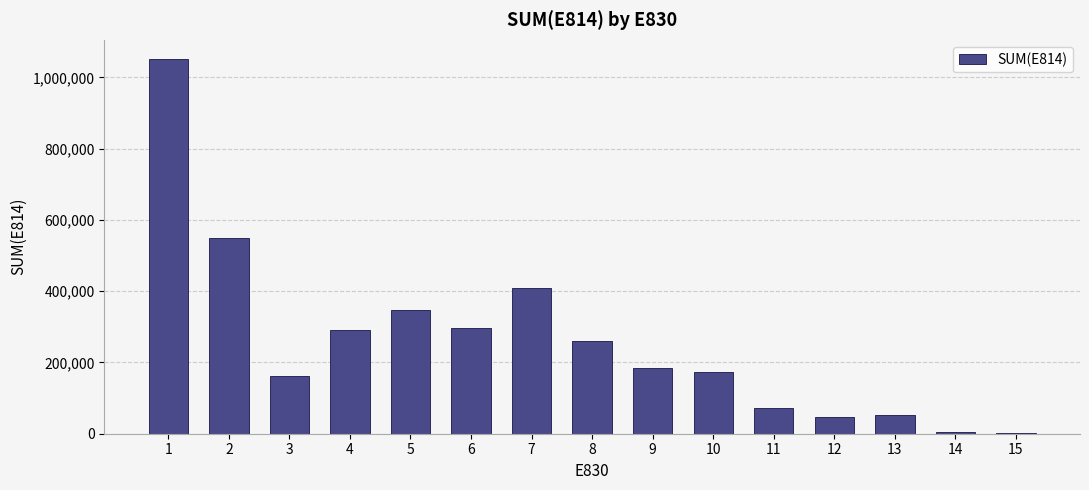

Is it true that the value at 9 is 251101.0?

False